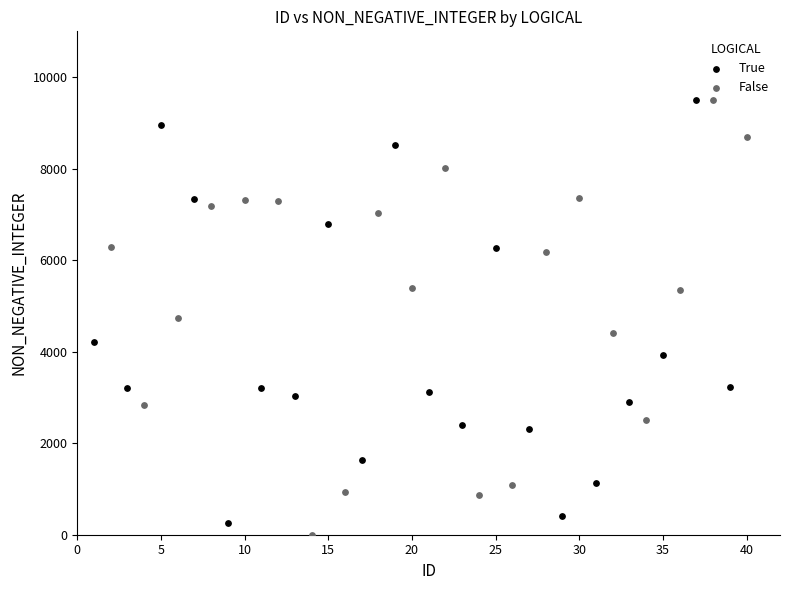

What are all the series names shown in the legend?

True, False